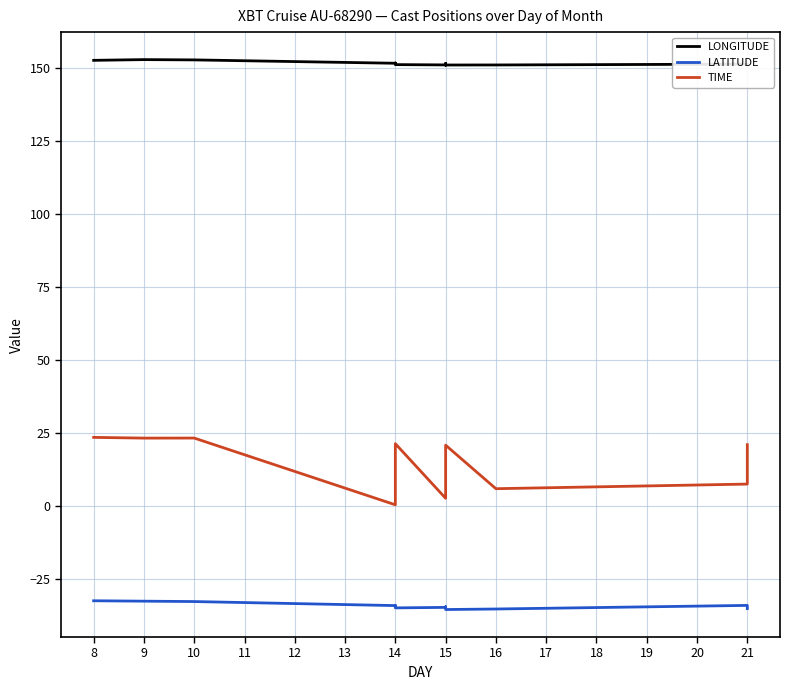

True or false: LATITUDE has more than 2 interior local peaks.

True